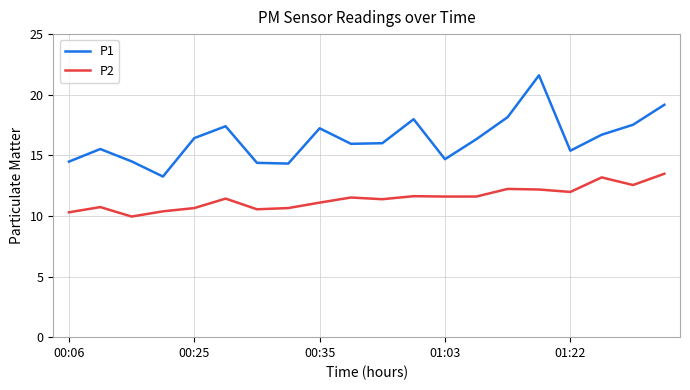

What is the difference between the maximum and minimum values in the P2 series?

3.5